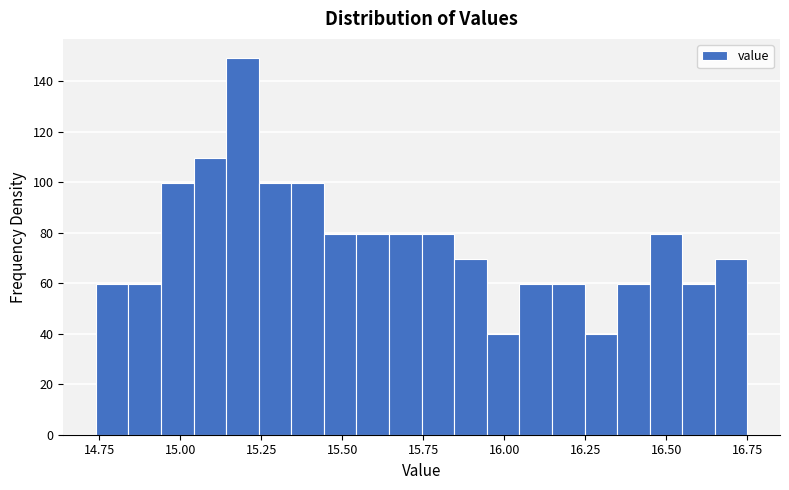

Around what value on the x-axis is the tallest bar? Give the approximate position of its centre, as read against the axis.

15.20